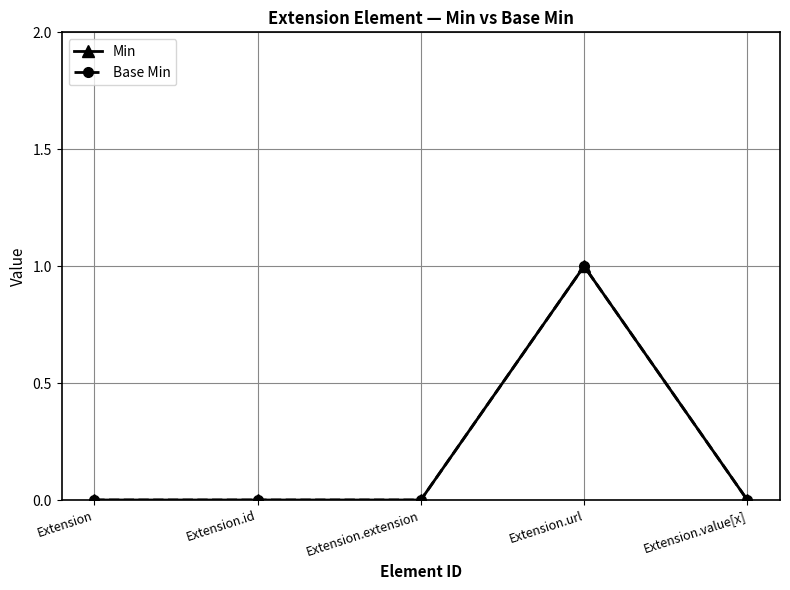

What is the label of the 5th point from the left?

Extension.value[x]